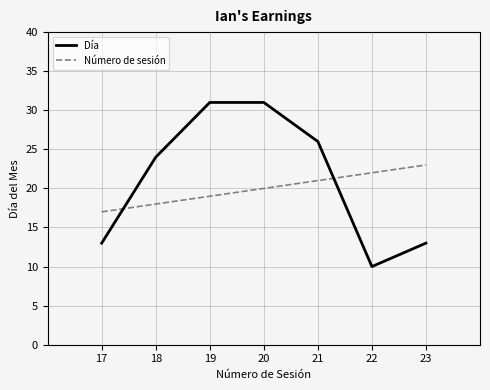

What is the difference between the maximum and minimum values in the Día series?

21